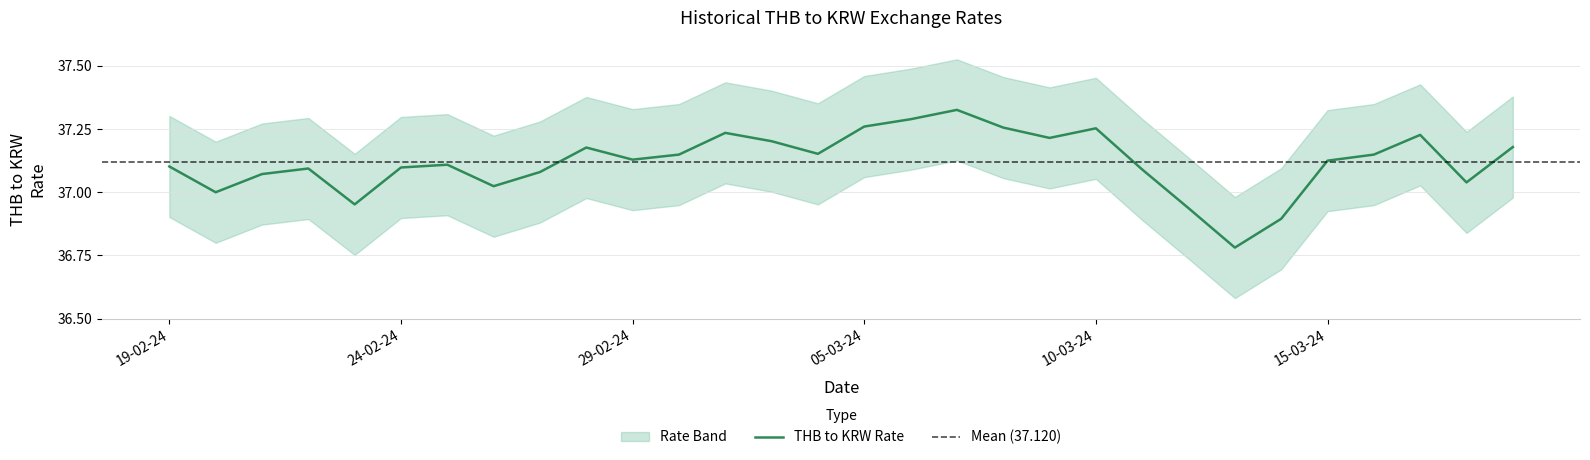

At 05-03-24, list the series in order from smallest to largest.

Lower Band, THB to KRW Rate, Upper Band